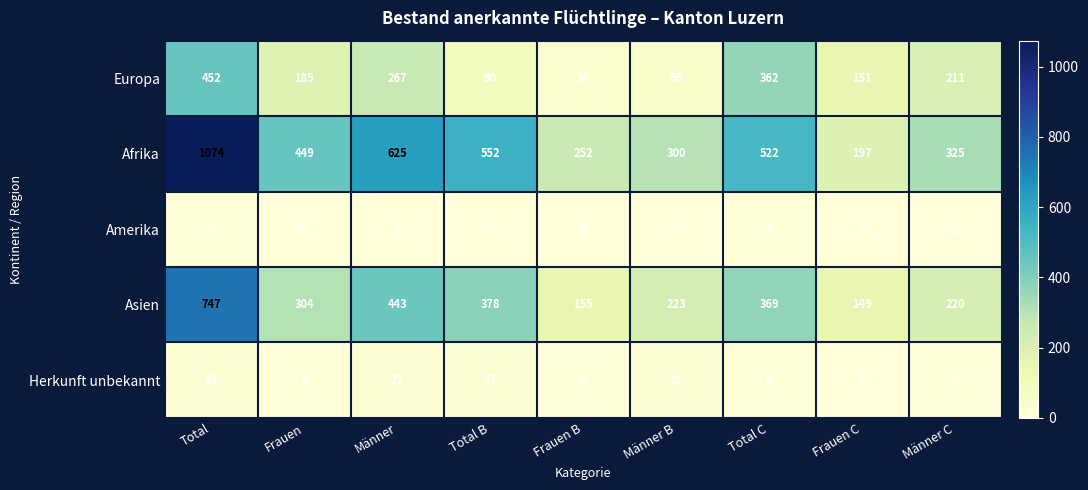

What is the difference between the maximum and minimum values in the Asien series?

598